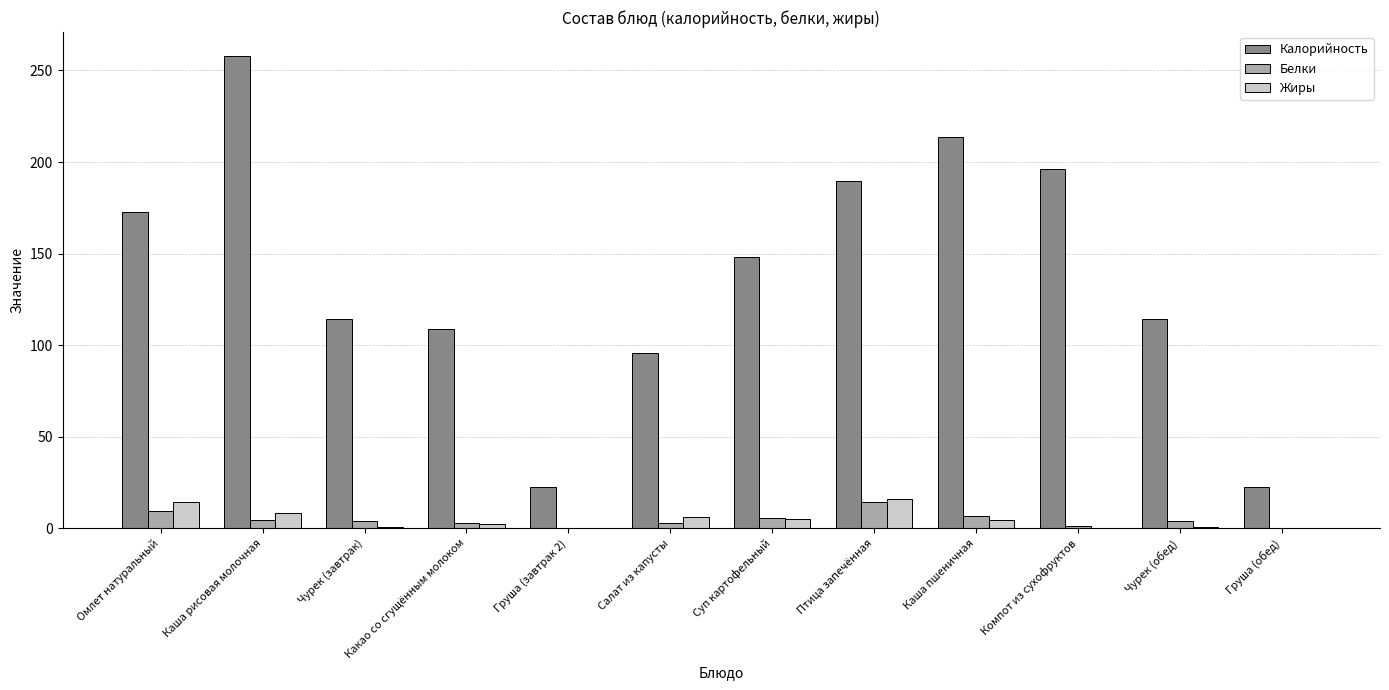

What is the sum of all Жиры values?

58.0